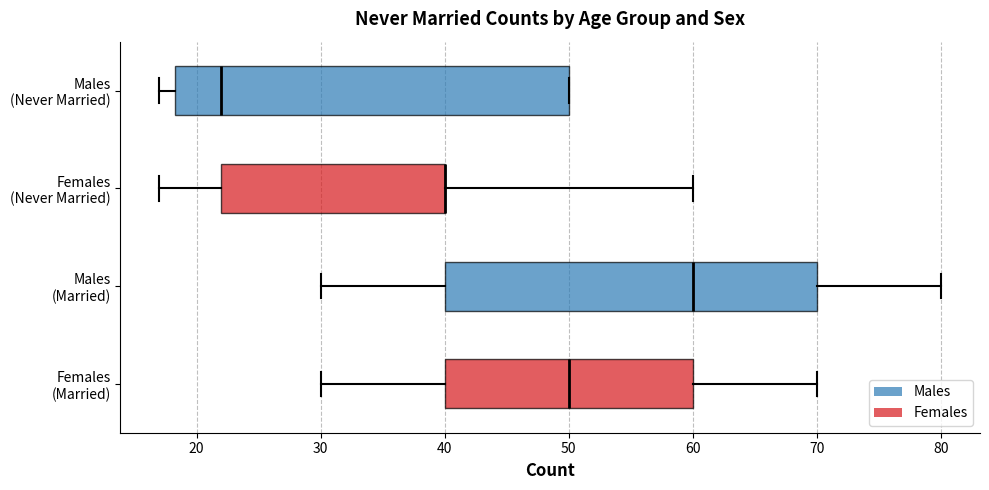

Reading bottom to top, read every box against the x-axis: the position of its median line, the range the box covers, and the ends of its whiskers. The values are not printed on the chart, so give them approximately, as read against the axis.

Females (Married): median 50, box 40 to 60, whiskers 30 to 70
Males (Married): median 60, box 40 to 70, whiskers 30 to 80
Females (Never Married): median 40 (drawn on the box's right edge), box 22 to 40, whiskers 17 to 60
Males (Never Married): median 22, box 18 to 50, whiskers 17 to 50